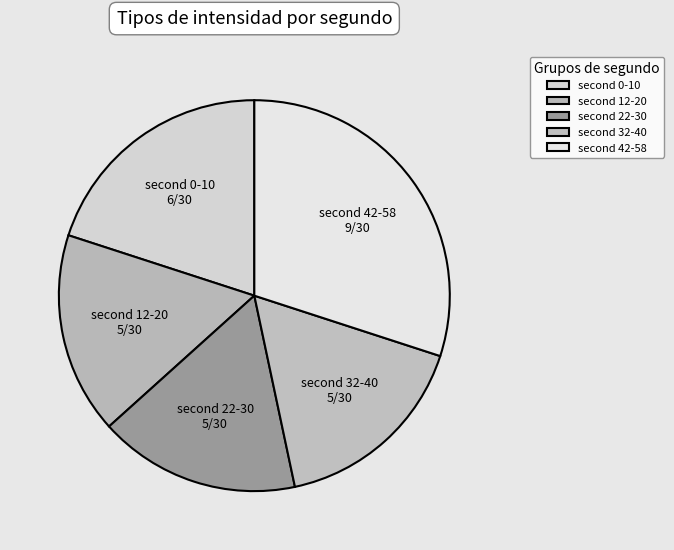

Which category has the biggest portion of the pie?

second 42-58